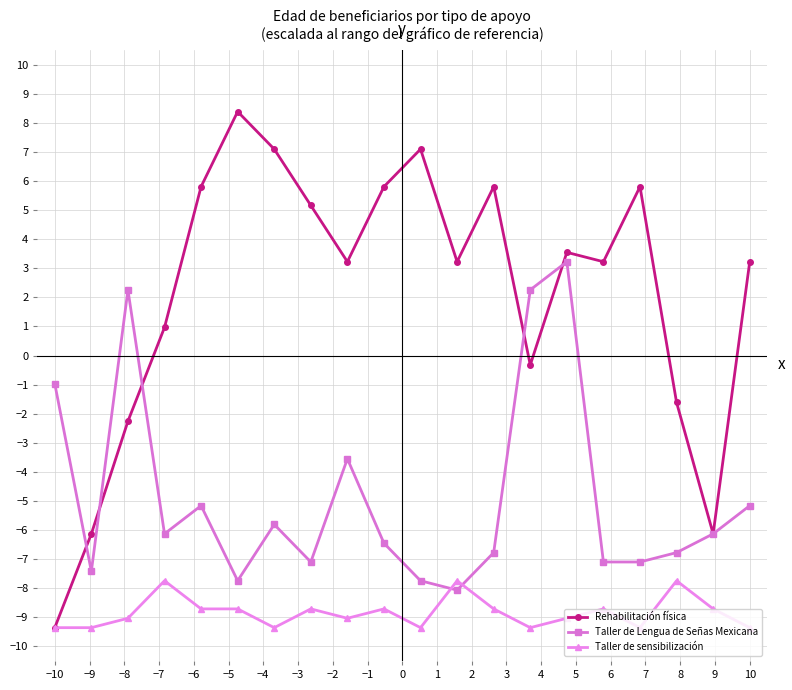

Which series has the widest spread of values?

Rehabilitación física